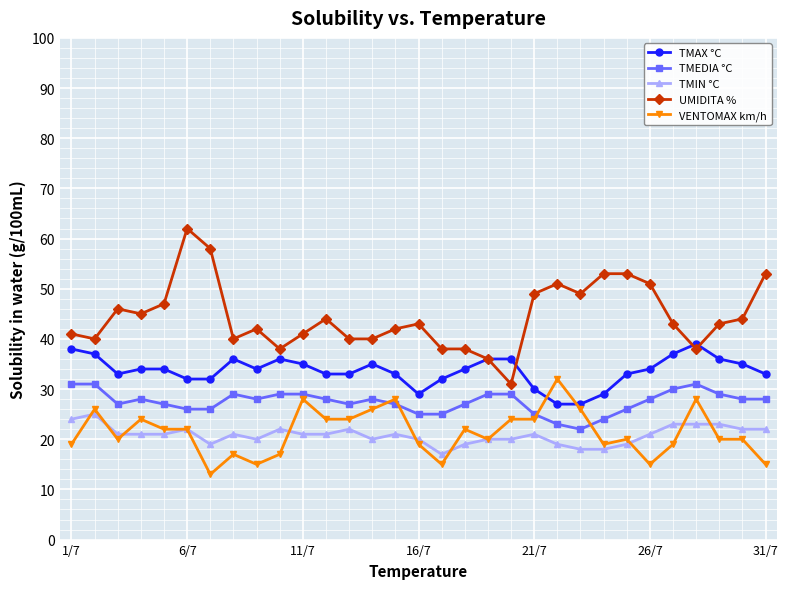

What is the minimum value shown in the chart?

13